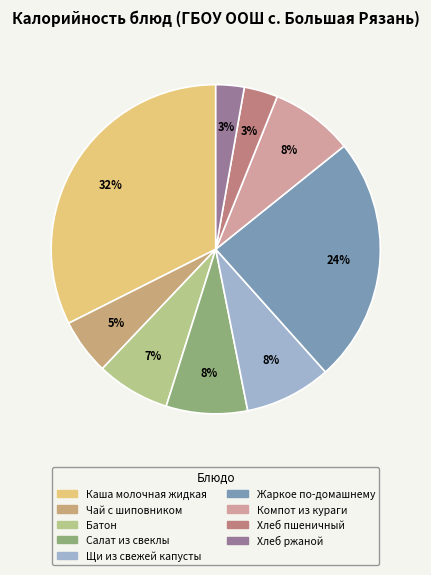

True or false: Батон accounts for 1% of the total.

False